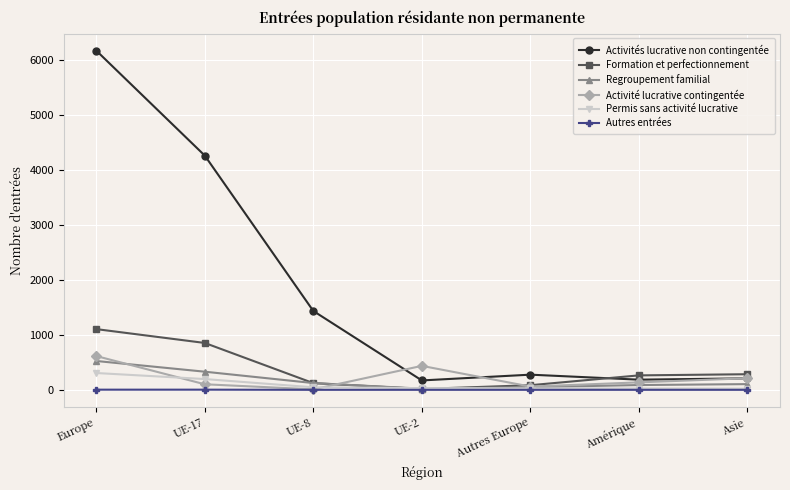

In Formation et perfectionnement, how many points are lower than both neighbors (excluding endpoints)?

1